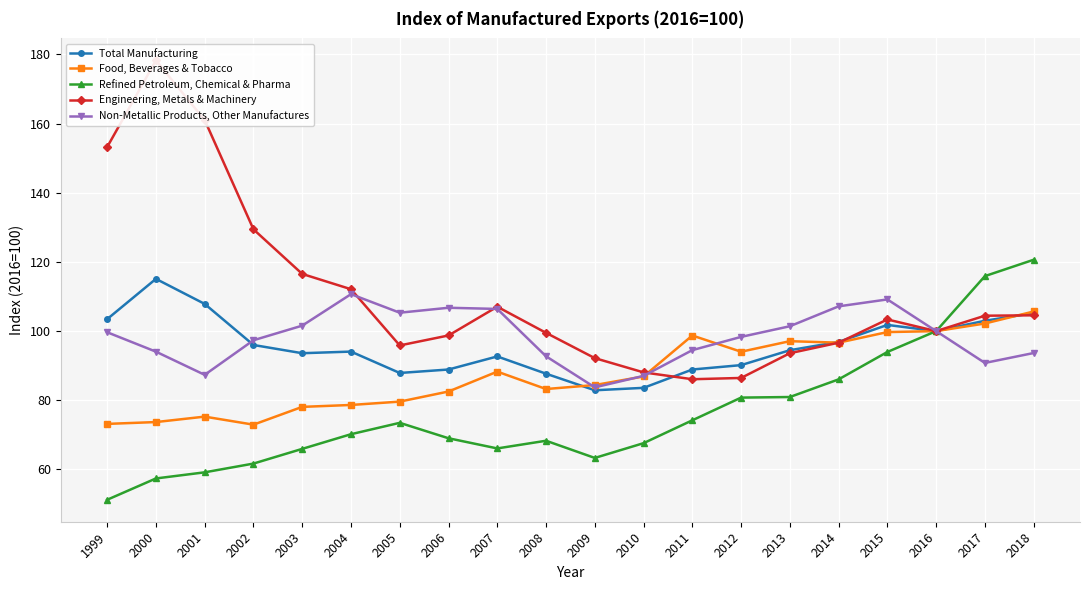

How many interior local peaks does the Refined Petroleum, Chemical & Pharma series have?

2